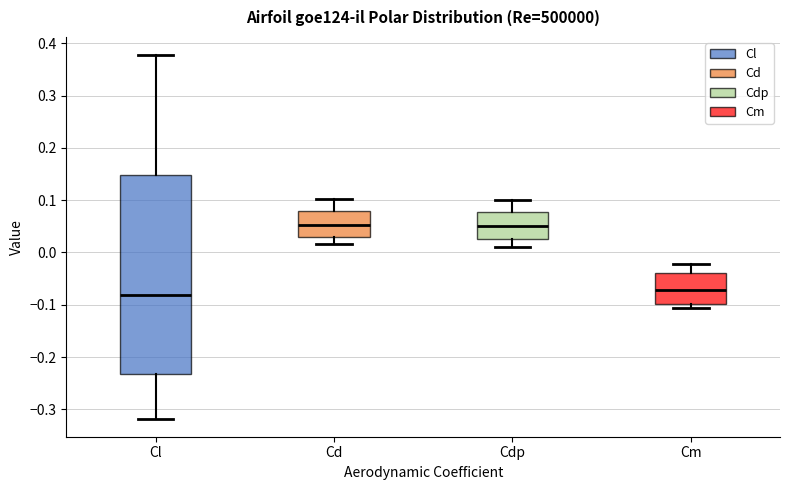

Where is the upper edge of the box for Cd on the y-axis? The values are not printed on the chart, so give them approximately, as read against the axis.

0.08